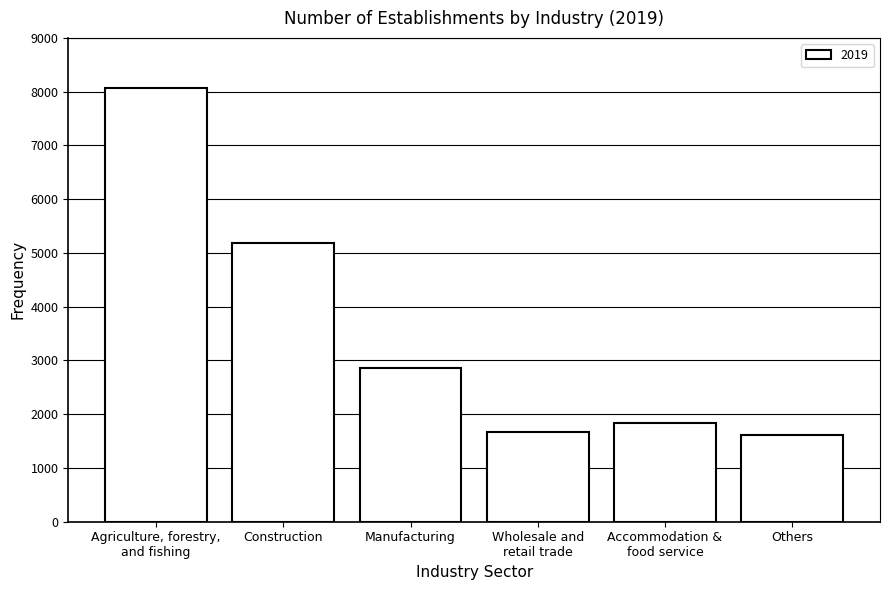

Reading left to right, extract all data points from this chart.

8073	5183	2863	1673	1842	1605